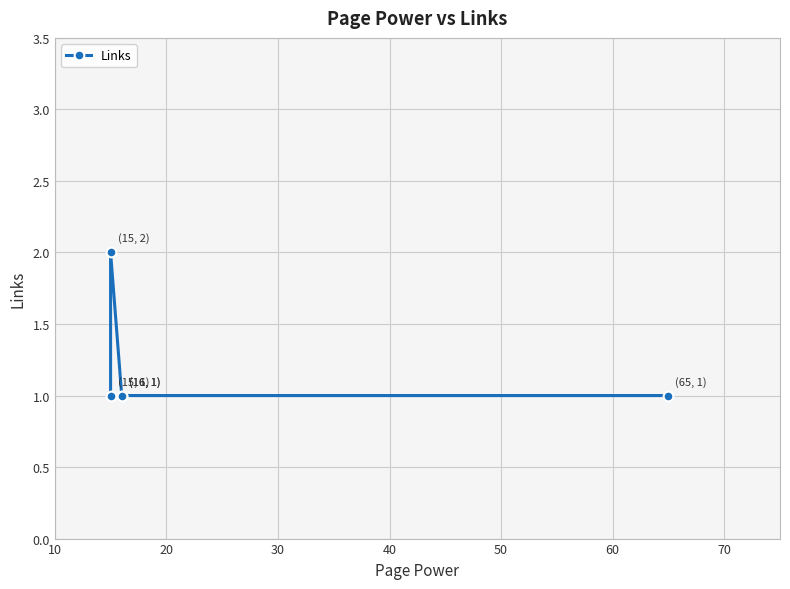

What is the minimum value shown in the chart?

1